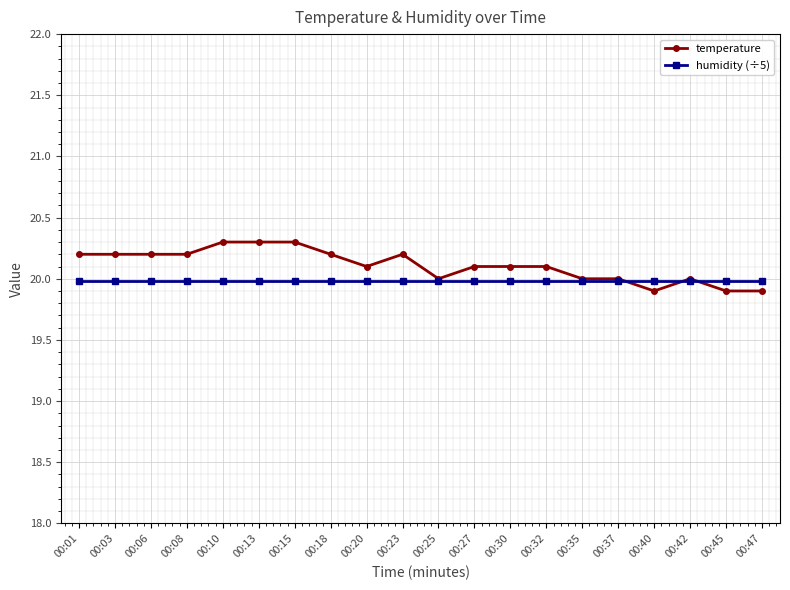

What is the difference between the highest and lowest values at 00:45?

0.1